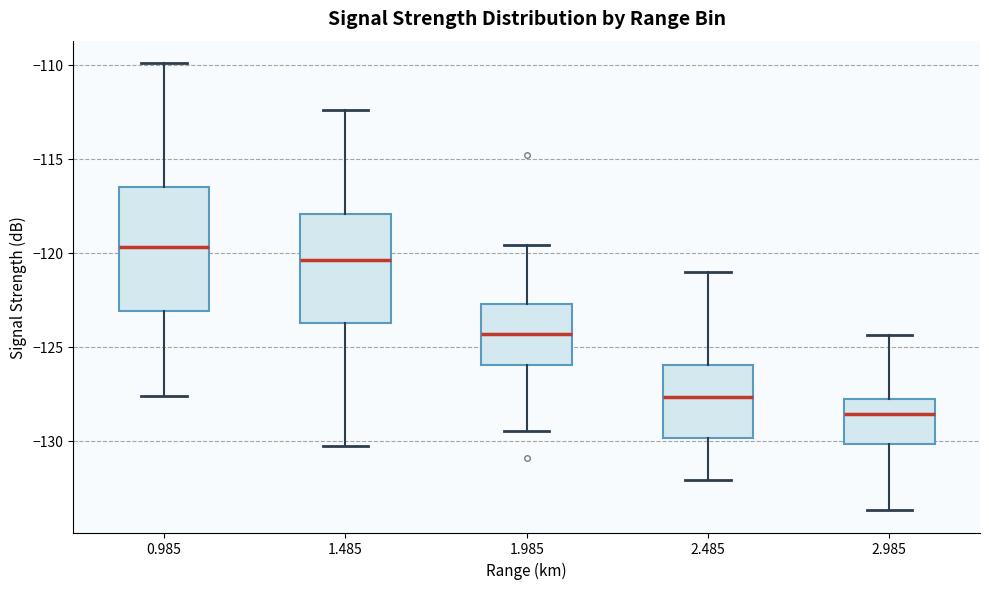

Where does the upper whisker of the box at x = 2.985 end on the y-axis? The values are not printed on the chart, so give them approximately, as read against the axis.

-124.5